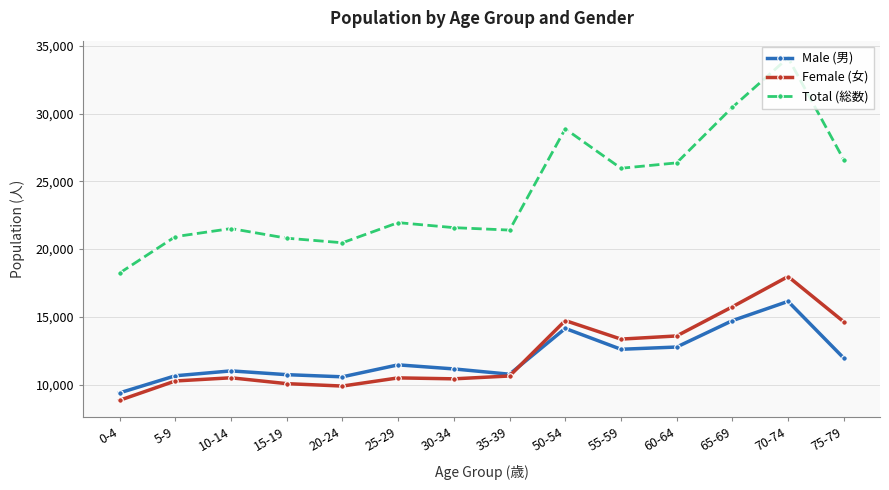

Rank the series by their maximum value, from lowest to highest.

Male (男), Female (女), Total (総数)